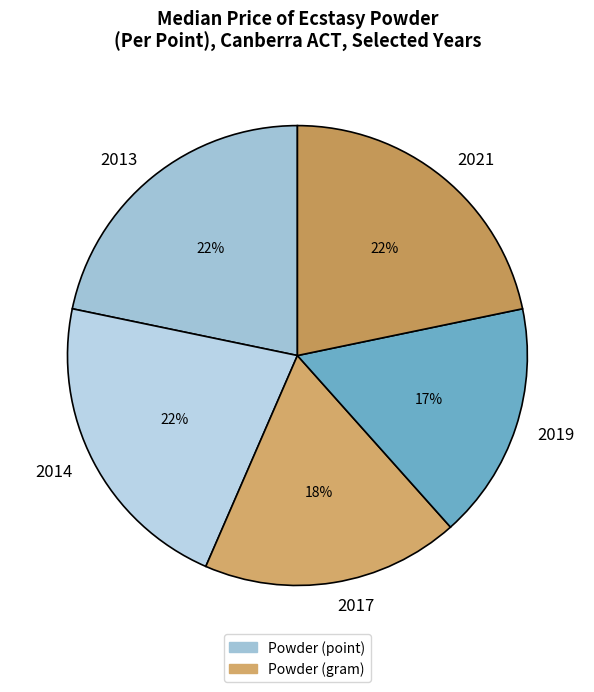

Which category has the smallest portion of the pie?

2019